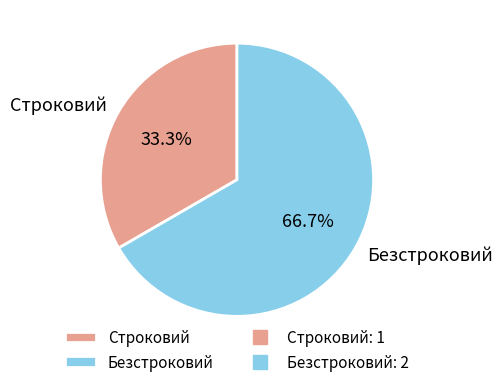

Between Строковий and Безстроковий, which is larger?

Безстроковий